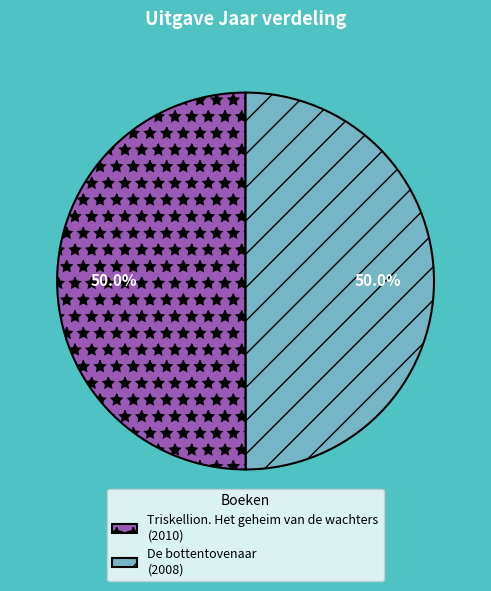

Approximately how many times larger is the value at Triskellion. Het geheim van de wachters (2010) compared to De bottentovenaar (2008)?

1.0